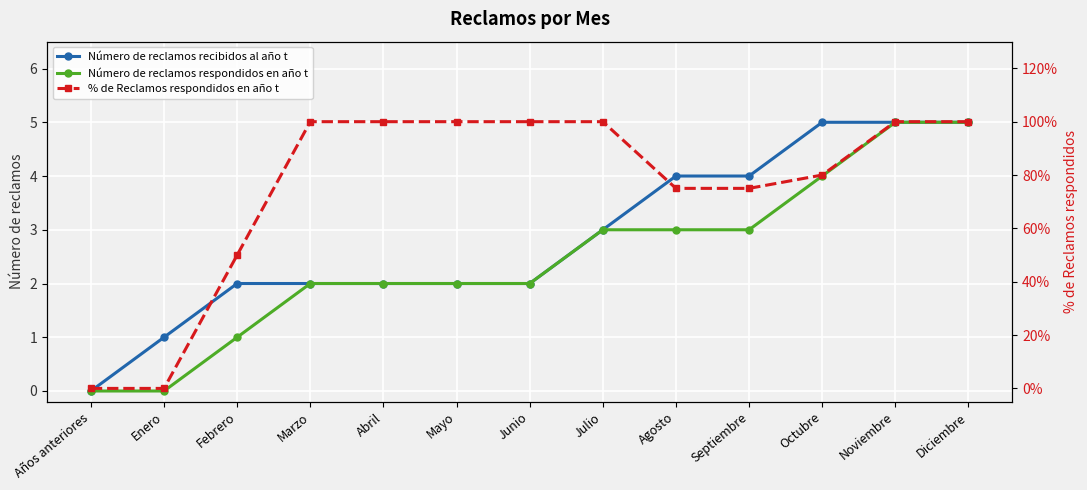

Which series changed the most between Marzo and Septiembre?

Número de reclamos recibidos al año t